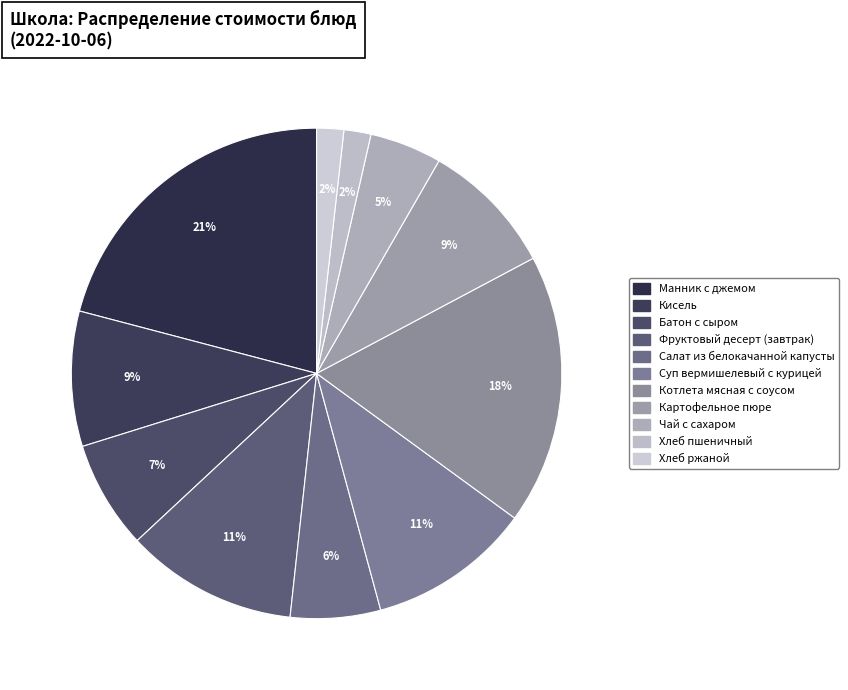

Which slice is the largest?

Манник с джемом